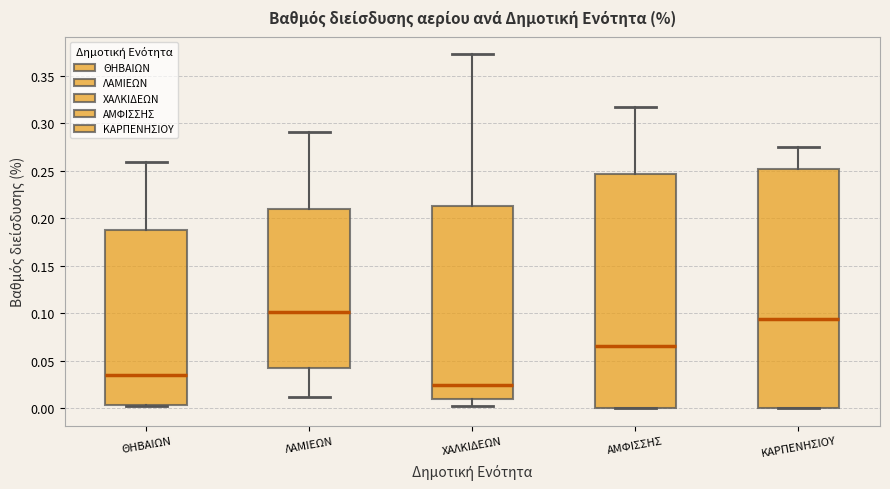

Reading left to right, read every box against the y-axis: the position of its median line, the range the box covers, and the ends of its whiskers. The values are not printed on the chart, so give them approximately, as read against the axis.

ΘΗΒΑΙΩΝ: median 0.035, box 0.005 to 0.185, whiskers 0.000 to 0.260
ΛΑΜΙΕΩΝ: median 0.100, box 0.040 to 0.210, whiskers 0.010 to 0.290
ΧΑΛΚΙΔΕΩΝ: median 0.025, box 0.010 to 0.215, whiskers 0.000 to 0.370
ΑΜΦΙΣΣΗΣ: median 0.065, box 0.000 to 0.245, whiskers 0.000 to 0.315
ΚΑΡΠΕΝΗΣΙΟΥ: median 0.095, box 0.000 to 0.250, whiskers 0.000 to 0.275